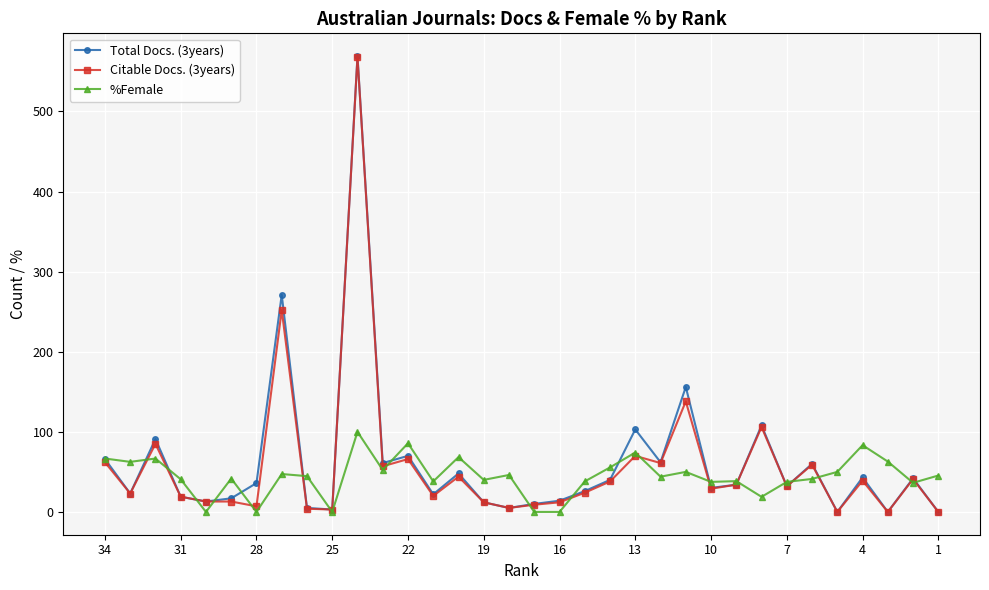

Is it true that Total Docs. (3years) equals 45.7 at 19?

False